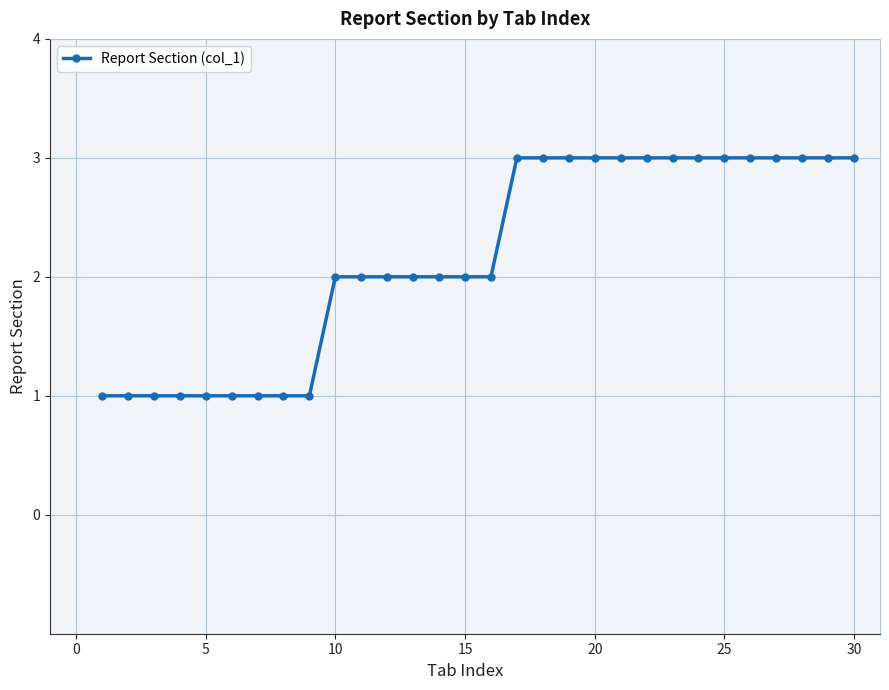

What is the value of the 5th point from the left?

1